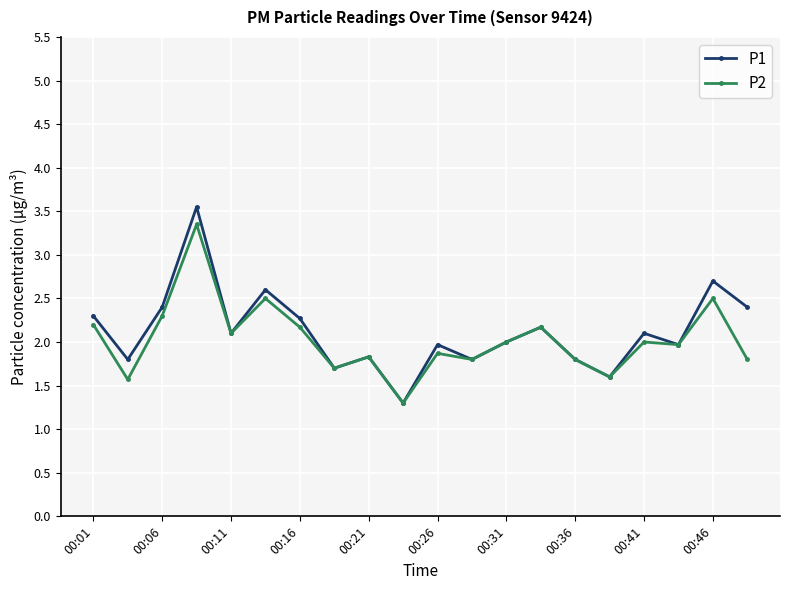

What is the minimum value for P1?

1.3